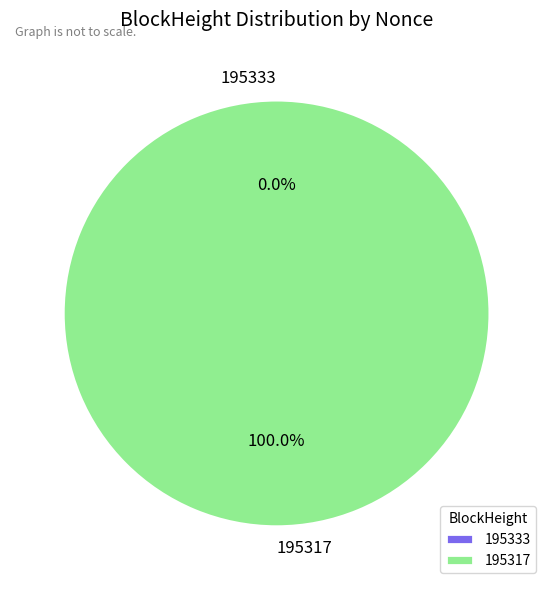

Count the number of slices in the pie.

2